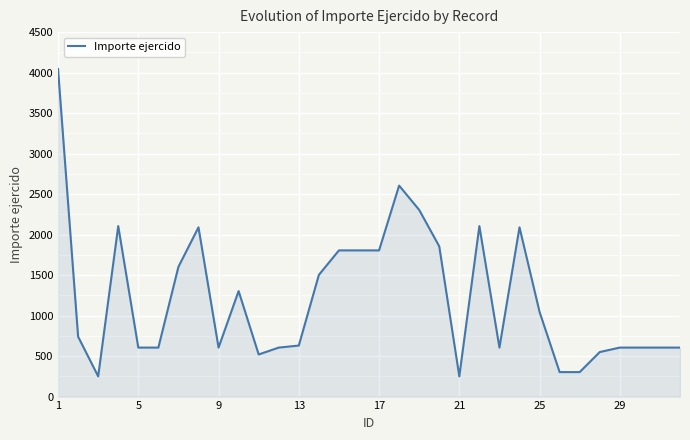

What is the minimum value shown in the chart?

250.0